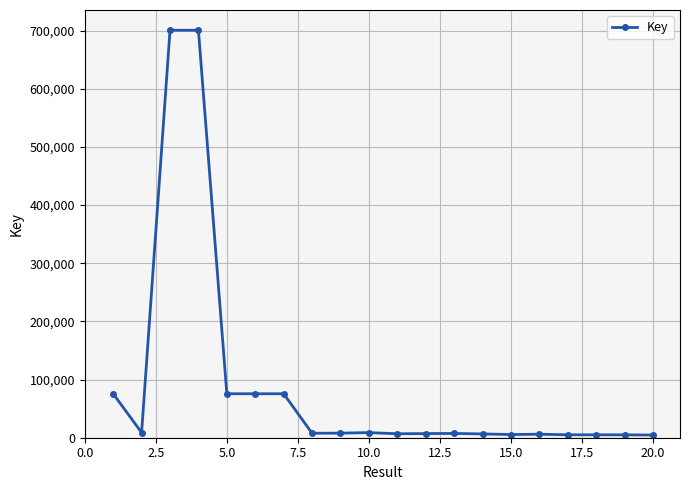

How many data points are less than 7713?

10